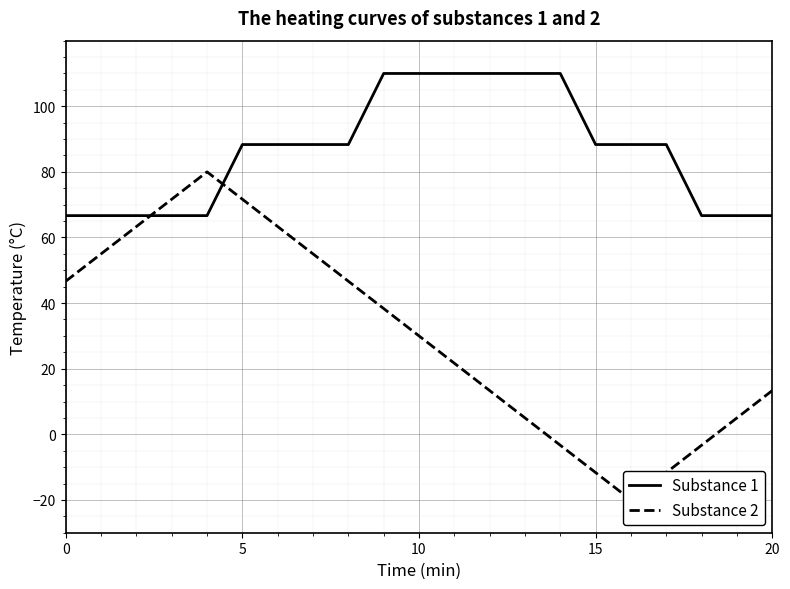

What is the maximum value for Substance 1?

110.0